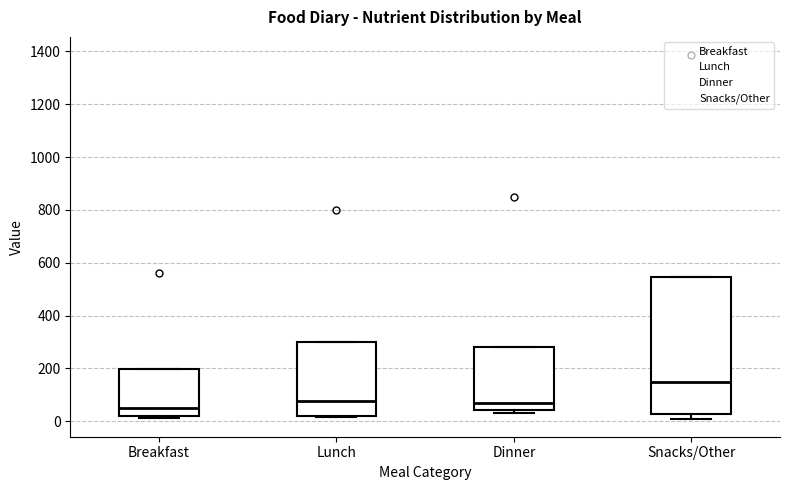

Which box has the highest median line?

Snacks/Other